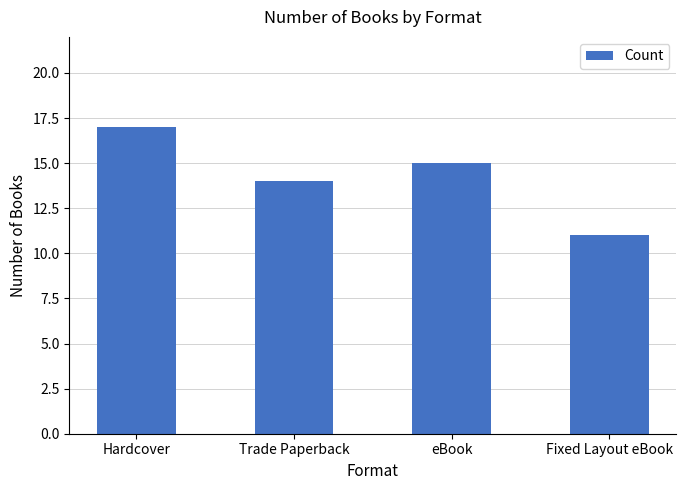

Are the bars grouped side by side (vs. stacked)?

No